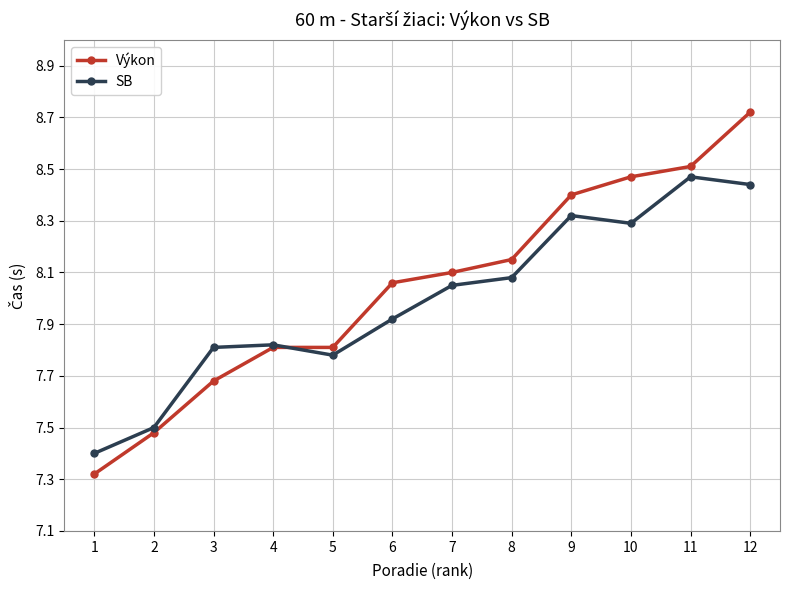

At 1, list the series in order from largest to smallest.

SB, Výkon